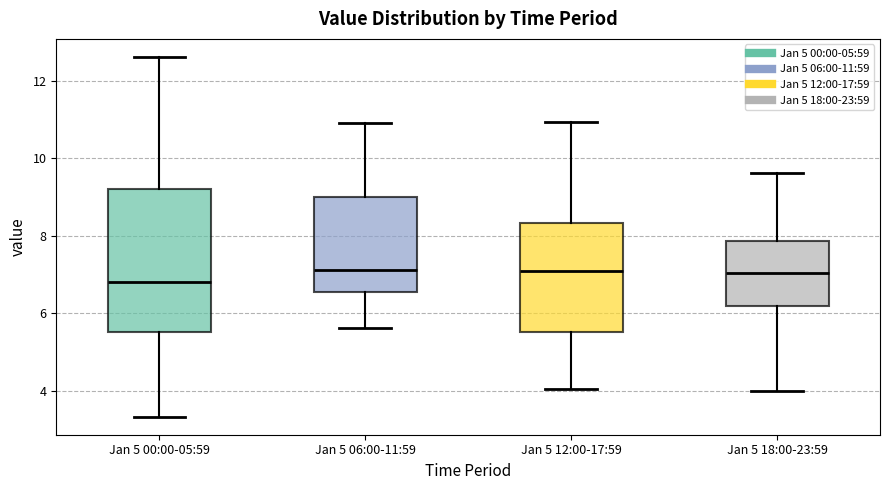

Where does the lower whisker of the box for Jan 5 18:00-23:59 end on the y-axis? The values are not printed on the chart, so give them approximately, as read against the axis.

4.0